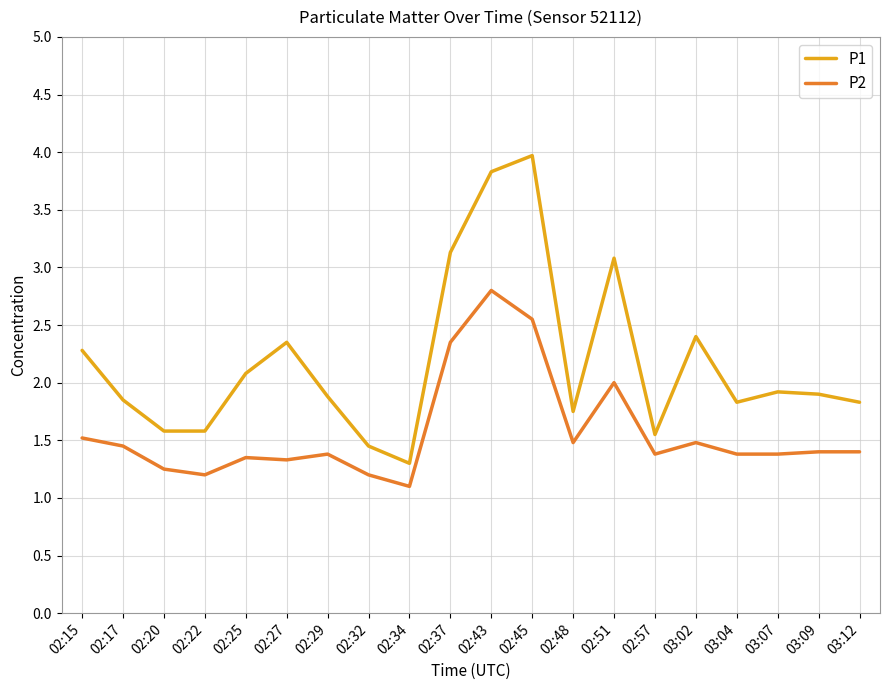

Which series has the widest spread of values?

P1